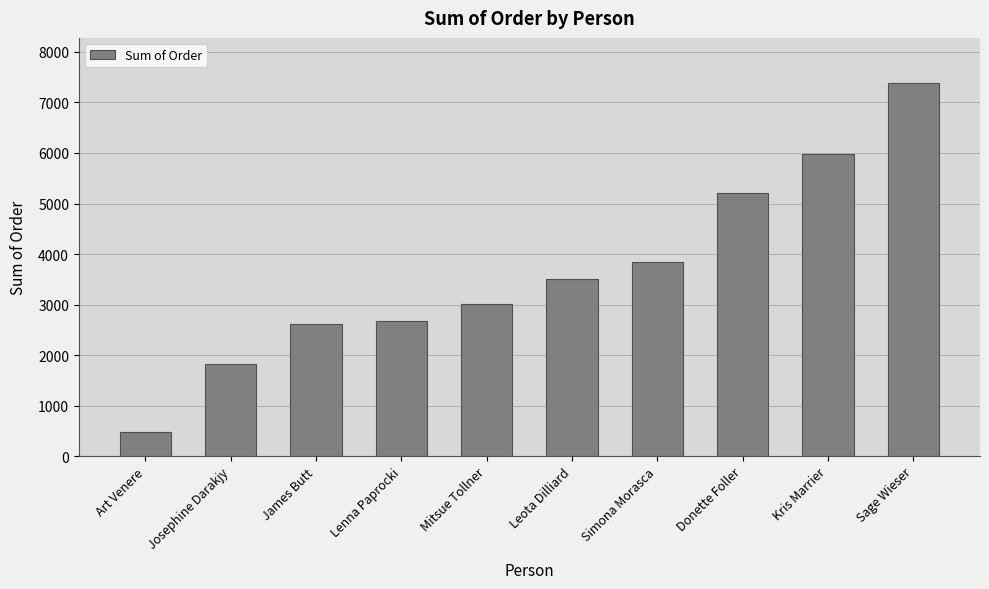

What is the label of the 3rd bar from the left?

James Butt